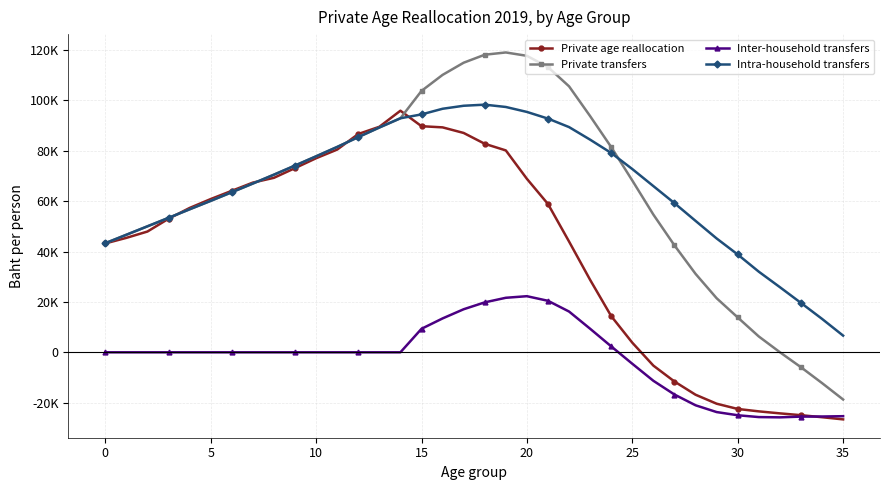

Is this an area chart (filled region under the line)?

No